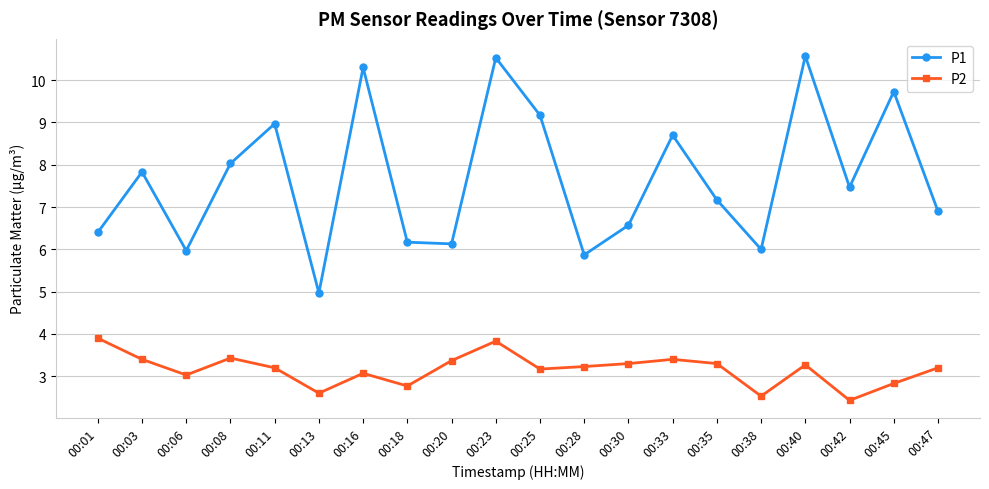

How many categories are shown in the chart?

20